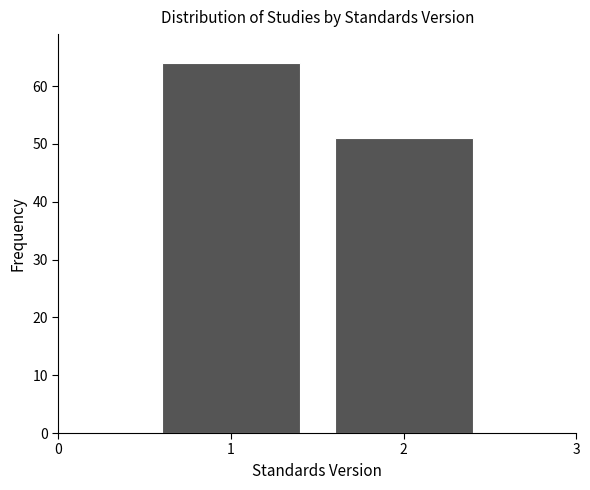

Reading left to right, list all the values displayed in this chart.

64	51